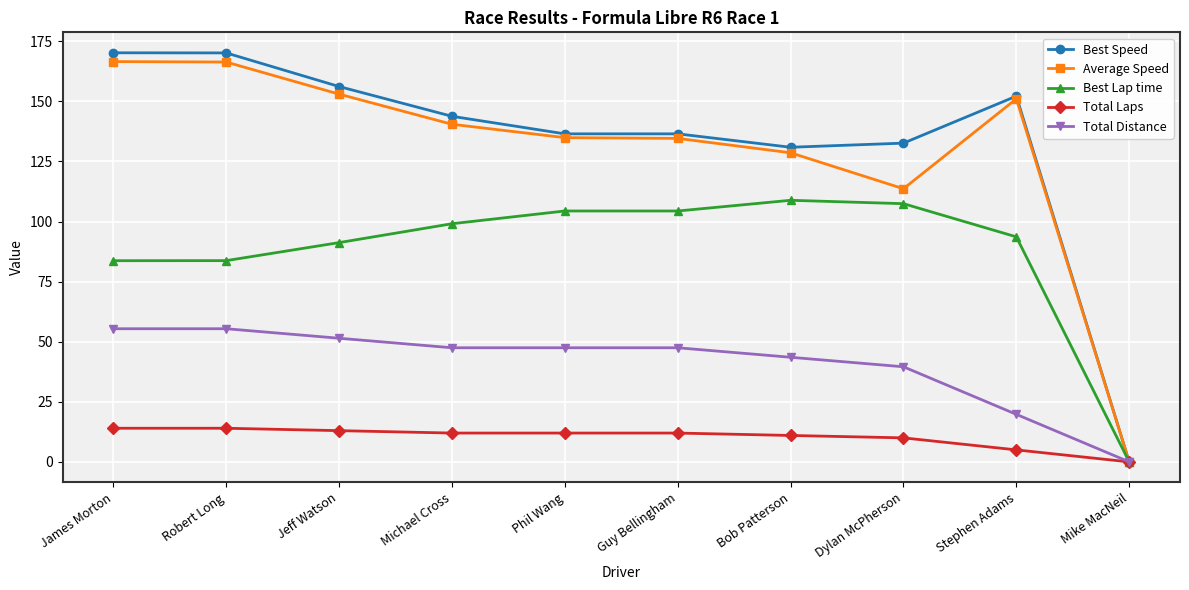

How many distinct data groups are displayed?

5